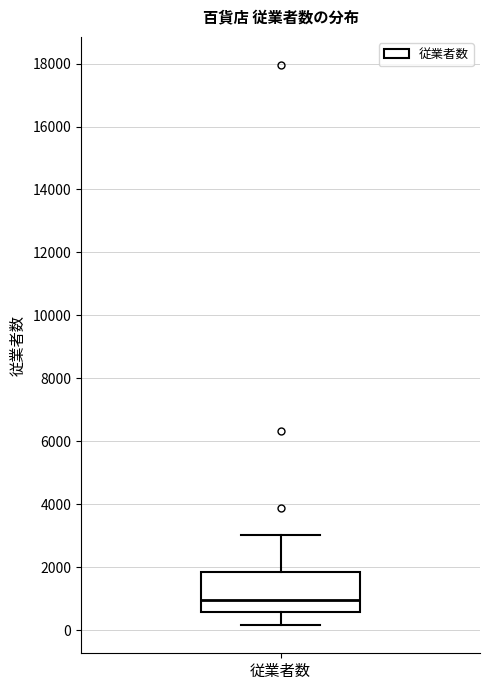

Transcribe this box plot: give where the median line is, the range the box spans, and where the two whiskers end, as read against the y-axis. The values are not printed on the chart, so give them approximately, as read against the axis.

median 1000, box 600 to 1800, whiskers 200 to 3000